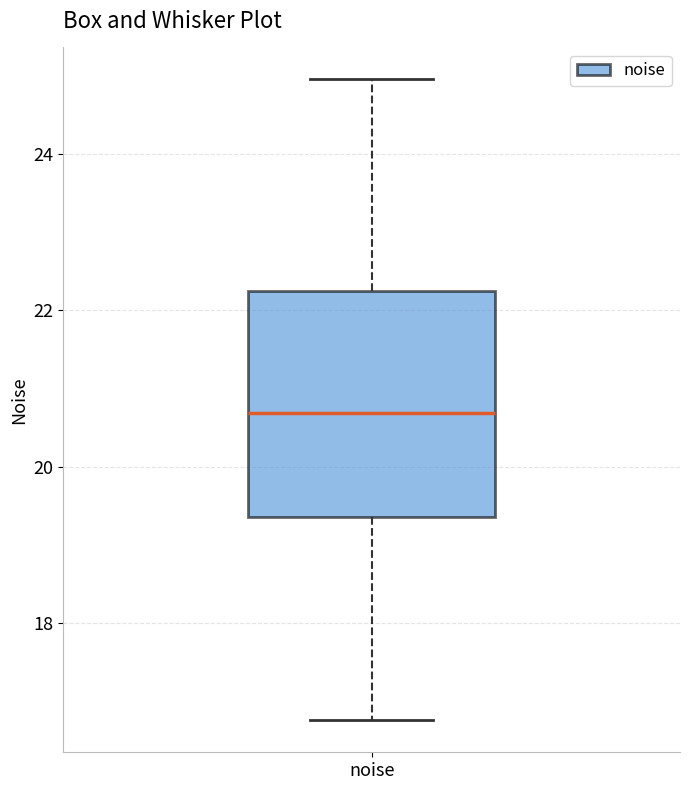

Transcribe this box plot: give where the median line is, the range the box spans, and where the two whiskers end, as read against the y-axis. The values are not printed on the chart, so give them approximately, as read against the axis.

median 20.6, box 19.4 to 22.2, whiskers 16.8 to 25.0